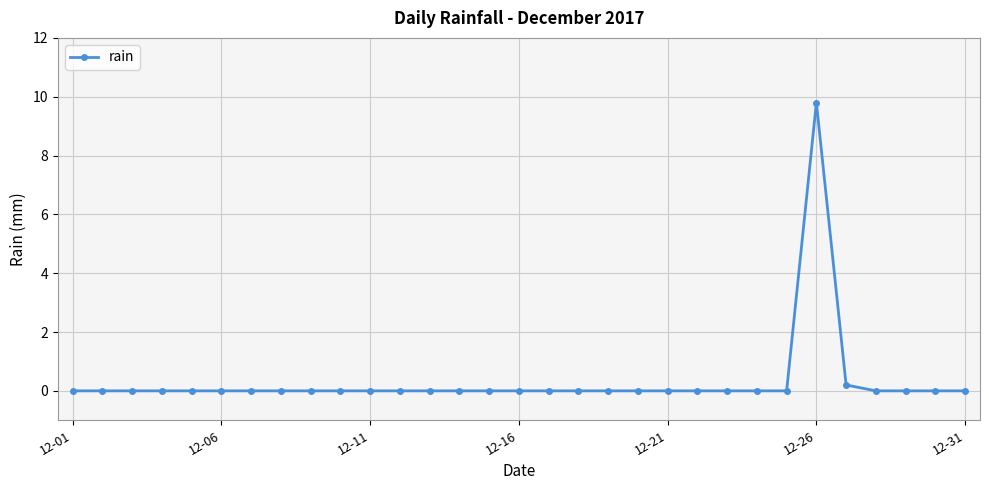

What is the difference between the maximum and minimum values?

9.8